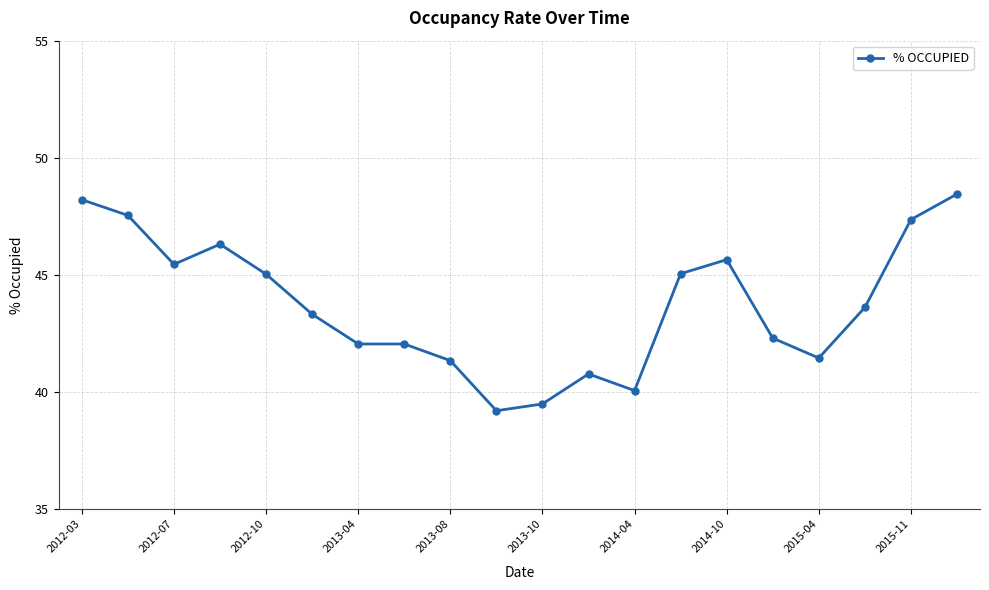

What is the smallest value displayed?

39.2